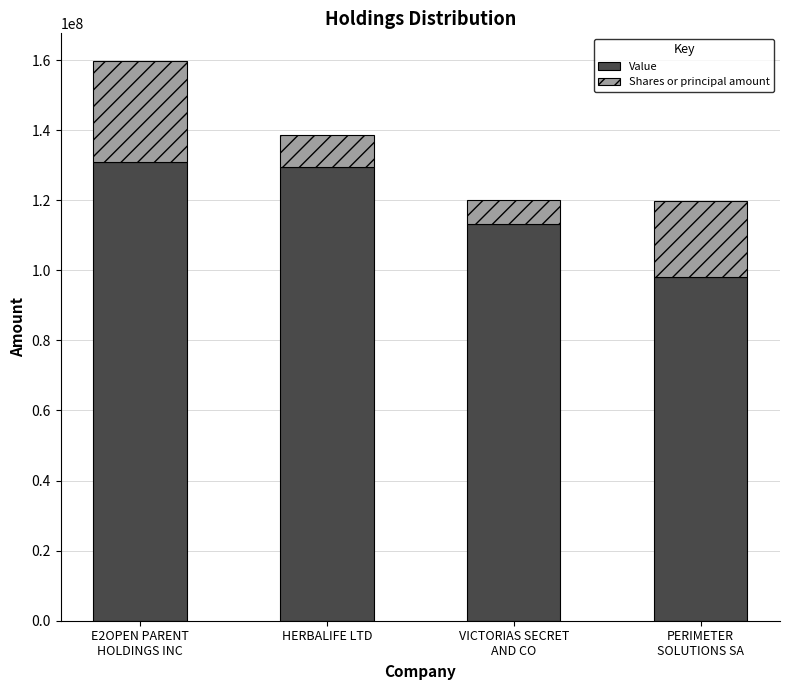

What are all the series names shown in the legend?

Value, Shares or principal amount